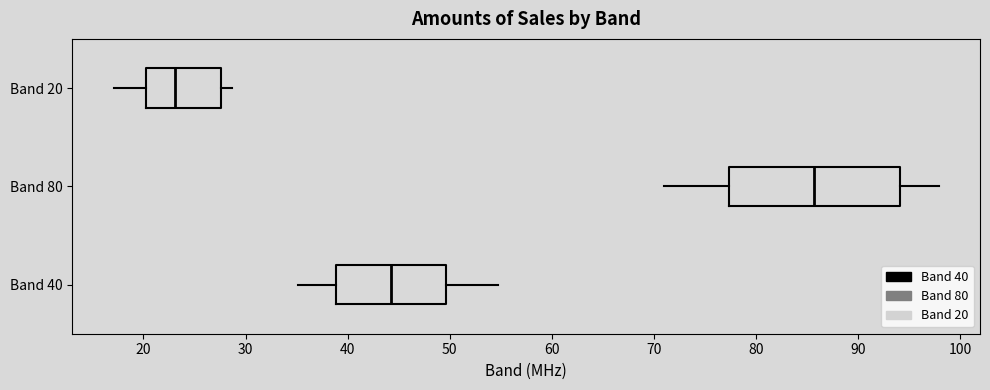

Reading bottom to top, read every box against the x-axis: the position of its median line, the range the box covers, and the ends of its whiskers. The values are not printed on the chart, so give them approximately, as read against the axis.

Band 40: median 44, box 39 to 50, whiskers 35 to 55
Band 80: median 86, box 77 to 94, whiskers 71 to 98
Band 20: median 23, box 20 to 28, whiskers 17 to 29